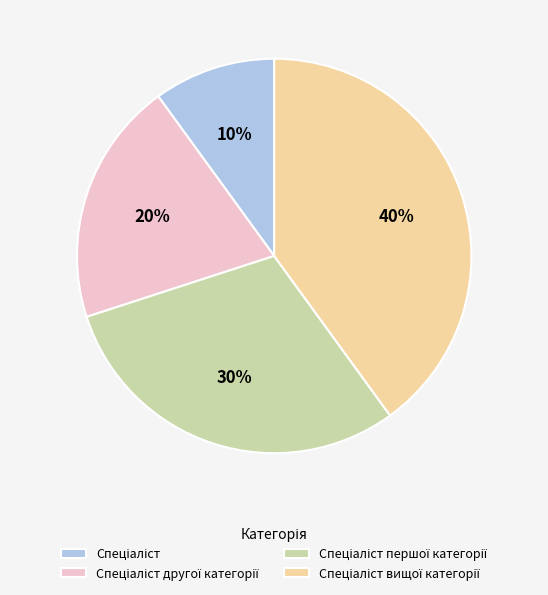

Is there any slice that represents more than half of the pie?

No